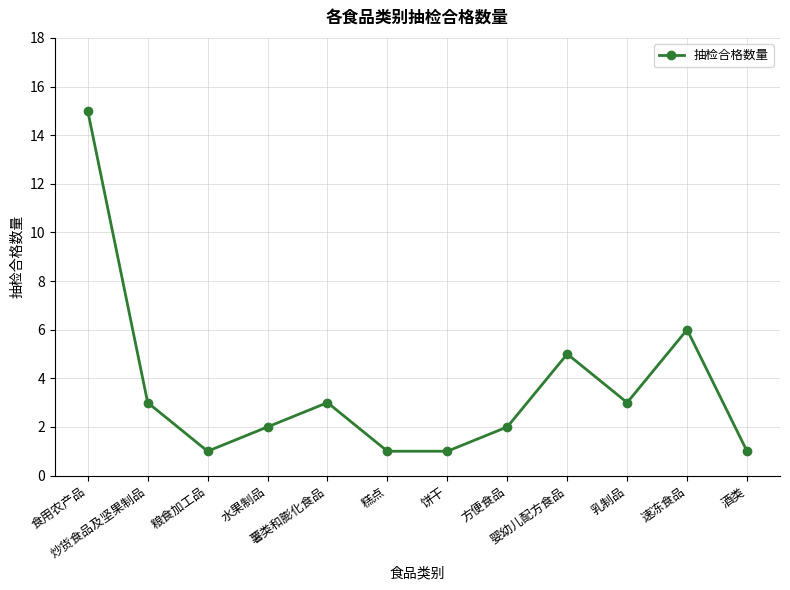

Where is the first local maximum?

薯类和膨化食品